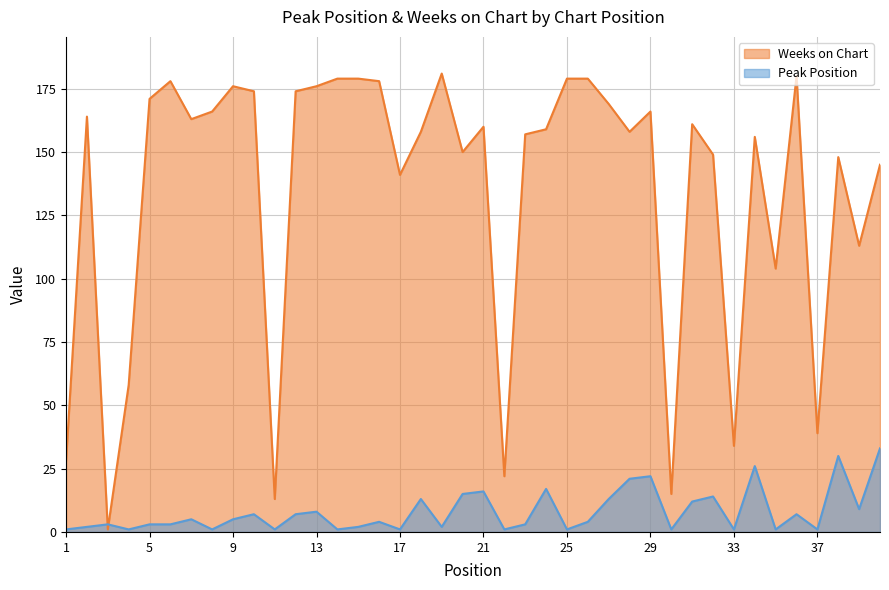

Between 37 and 38, which is larger?

38